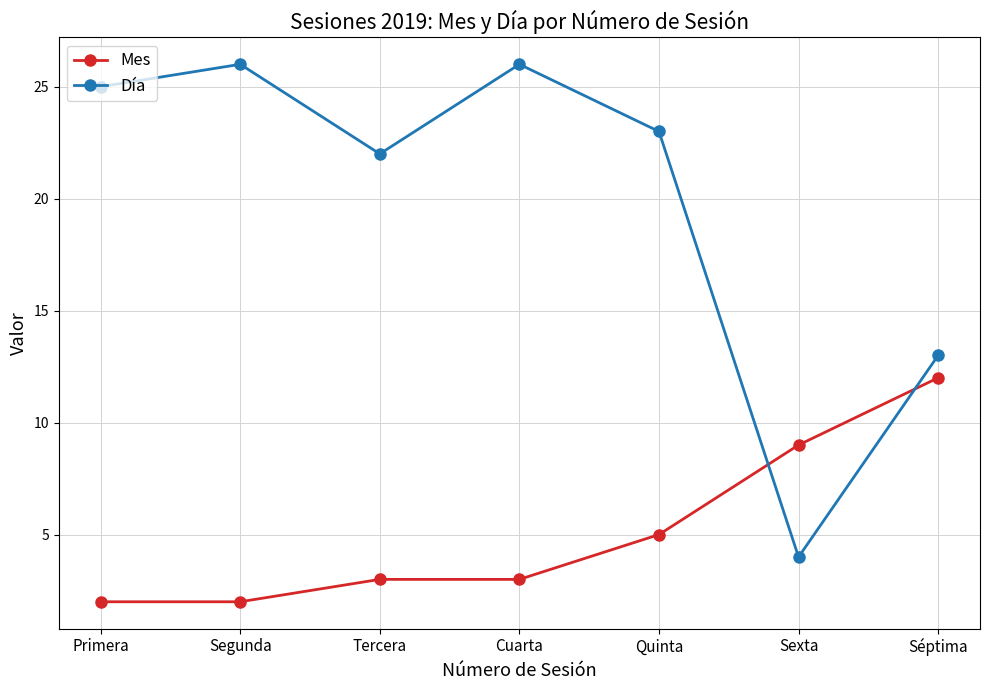

What is the value of the Mes point at the 6th from the left?

9